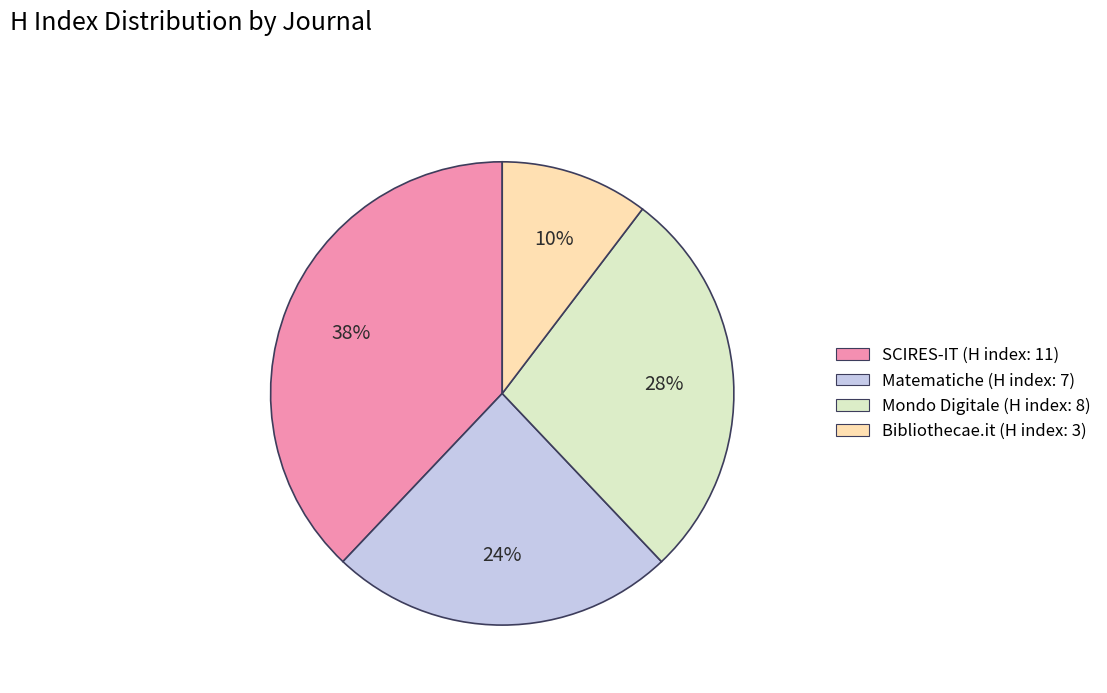

How many slices are in this pie chart?

4